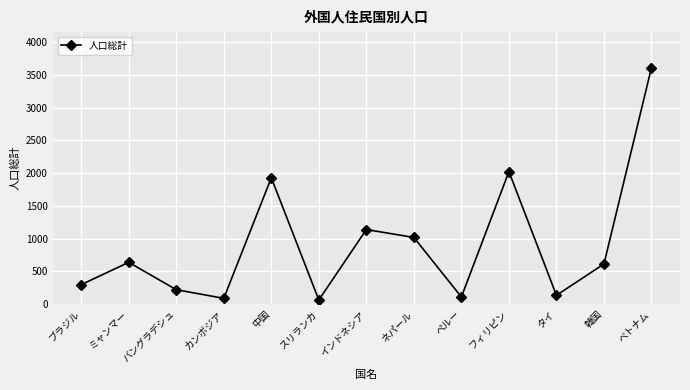

What is the label of the 10th point from the right?

カンボジア